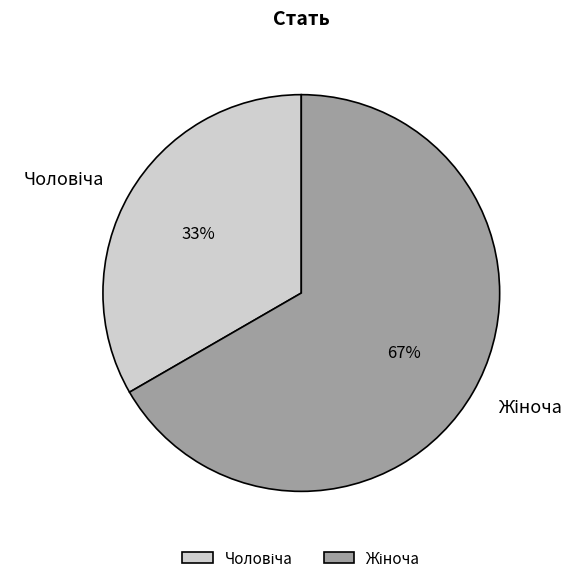

Is there any slice that represents more than half of the pie?

Yes